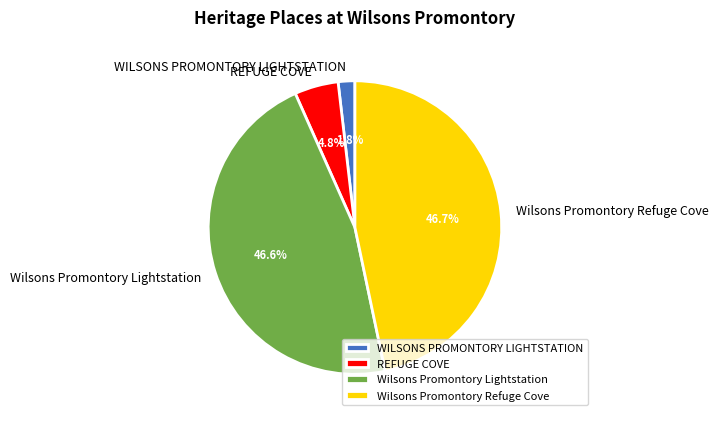

How much of the chart is everything except Wilsons Promontory Lightstation?

53.4%